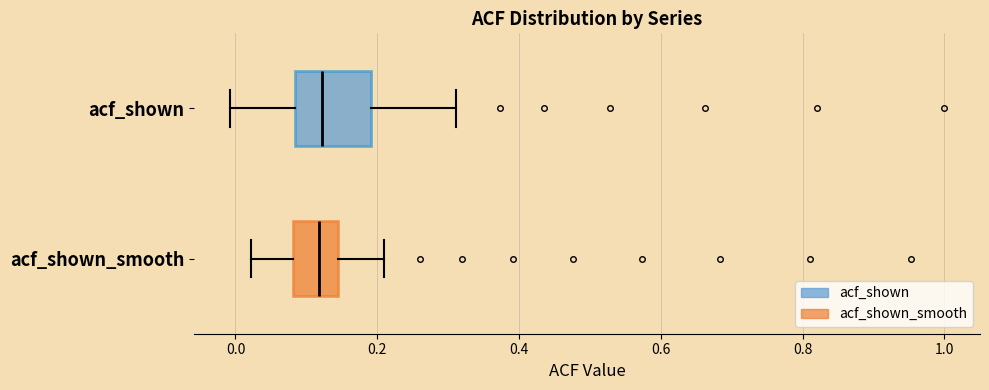

Where is the right edge of the box for acf_shown_smooth on the x-axis? The values are not printed on the chart, so give them approximately, as read against the axis.

0.14